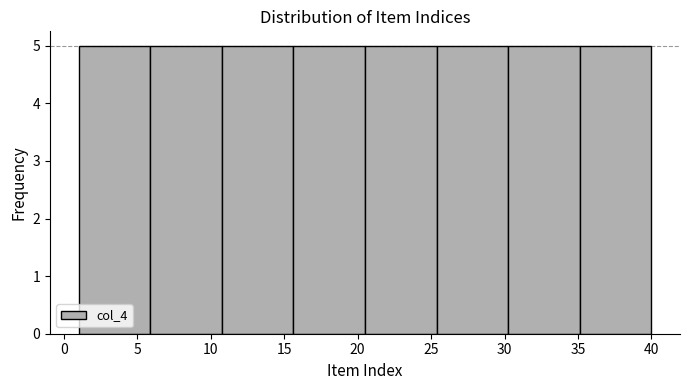

How tall is the bar that spans 11.0 to 15.5 on the x-axis? Neither the bar edges nor the heights are printed on the chart, so give them approximately, as read against the axes.

5